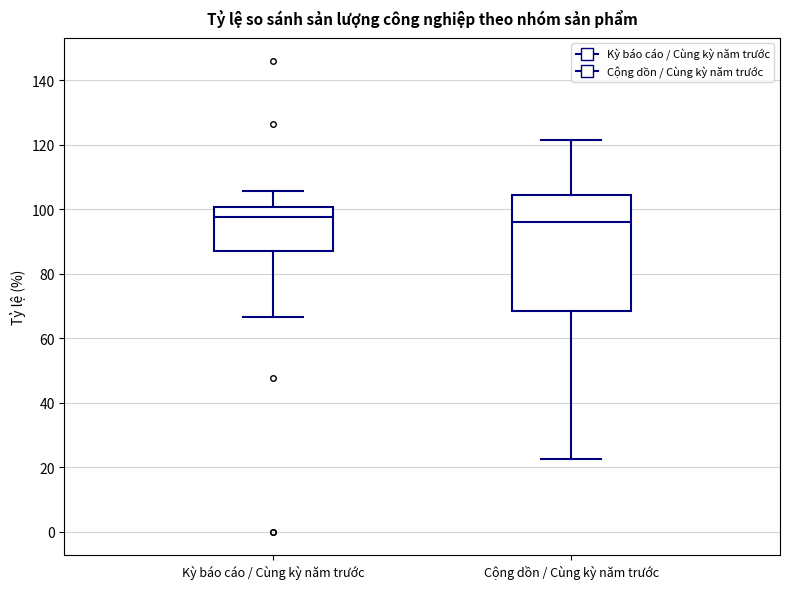

Where does the upper whisker of the box for Kỳ báo cáo / Cùng kỳ năm trước end on the y-axis? The values are not printed on the chart, so give them approximately, as read against the axis.

106